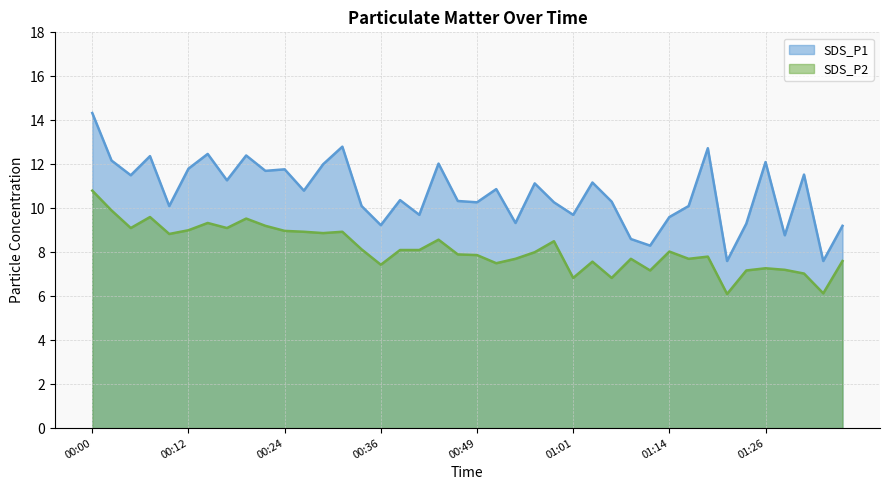

Rank the series by their average value, from highest to lowest.

SDS_P1, SDS_P2